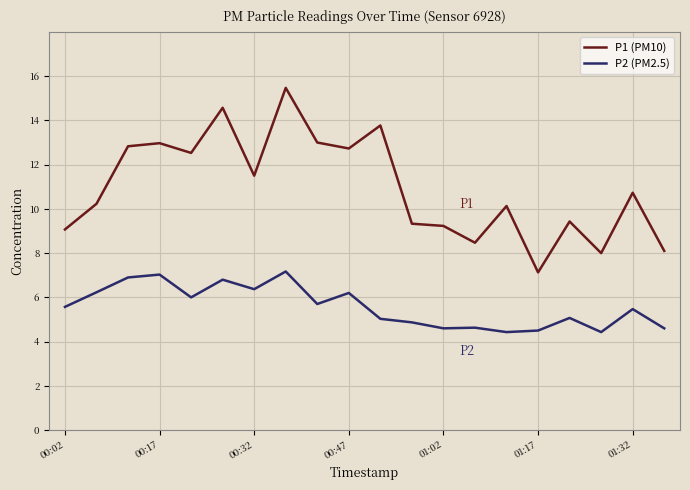

True or false: P1 (PM10) and P2 (PM2.5) intersect in this chart.

False